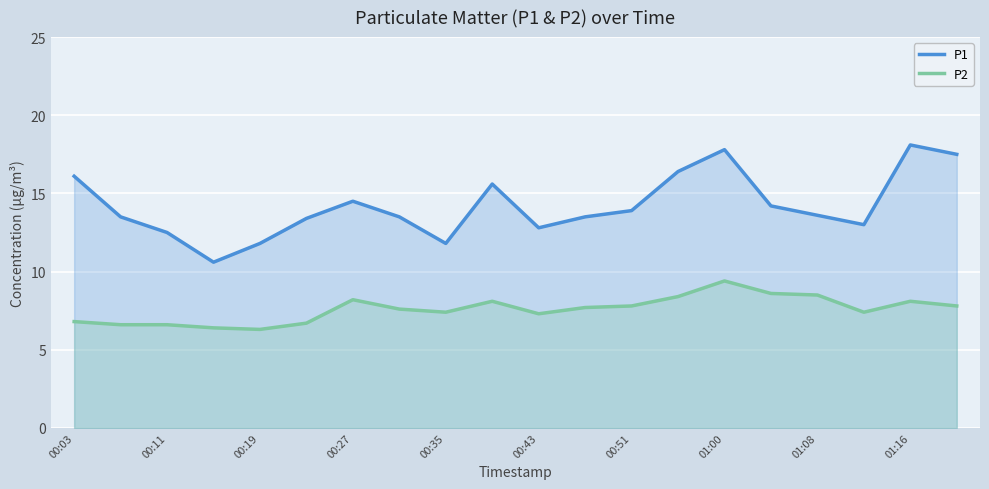

The P1 series shows 14.2 at 15. True or false?

True